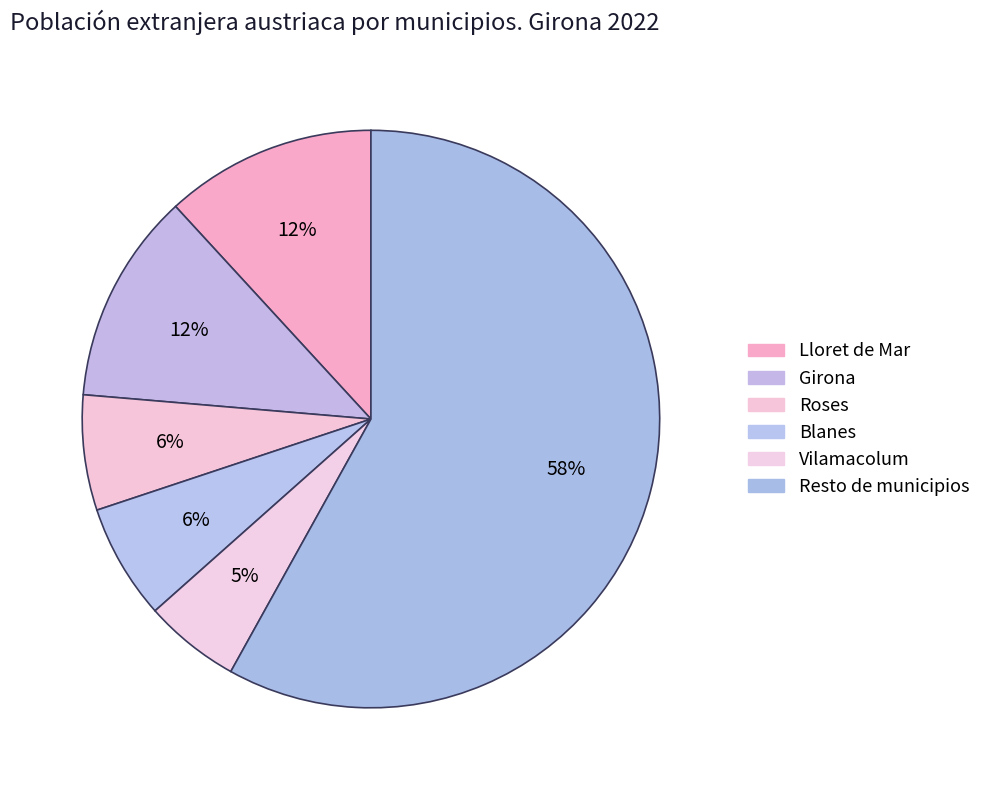

How many segments does this pie chart have?

6